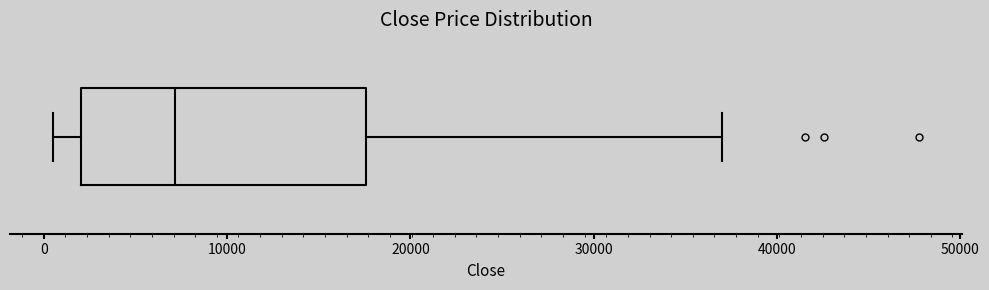

Where is the left edge of the box on the x-axis? The values are not printed on the chart, so give them approximately, as read against the axis.

2000